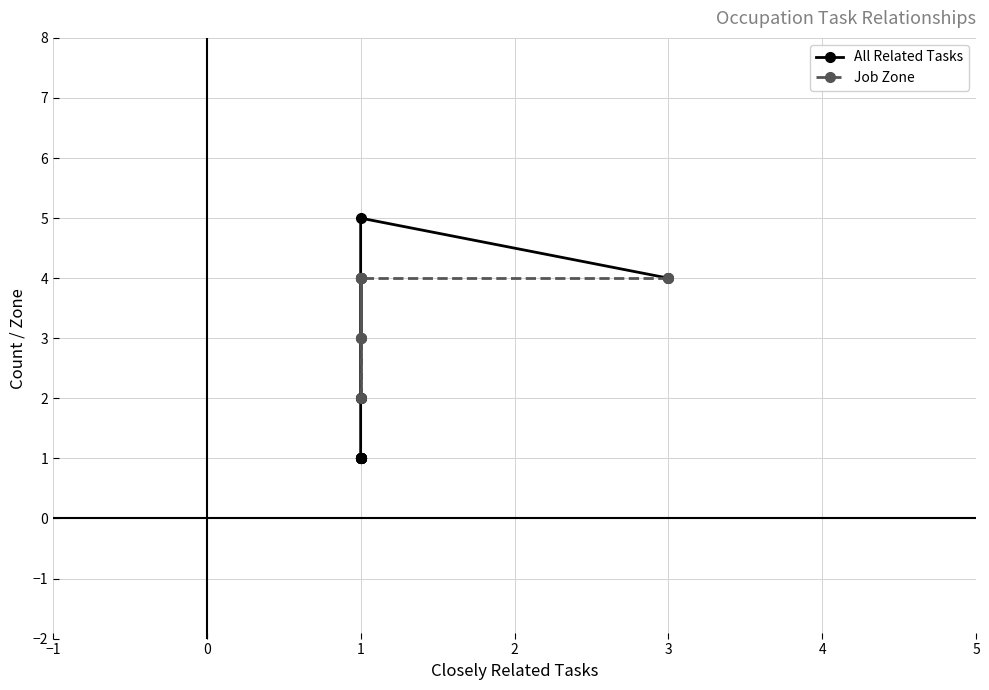

What is the minimum value shown in the chart?

1